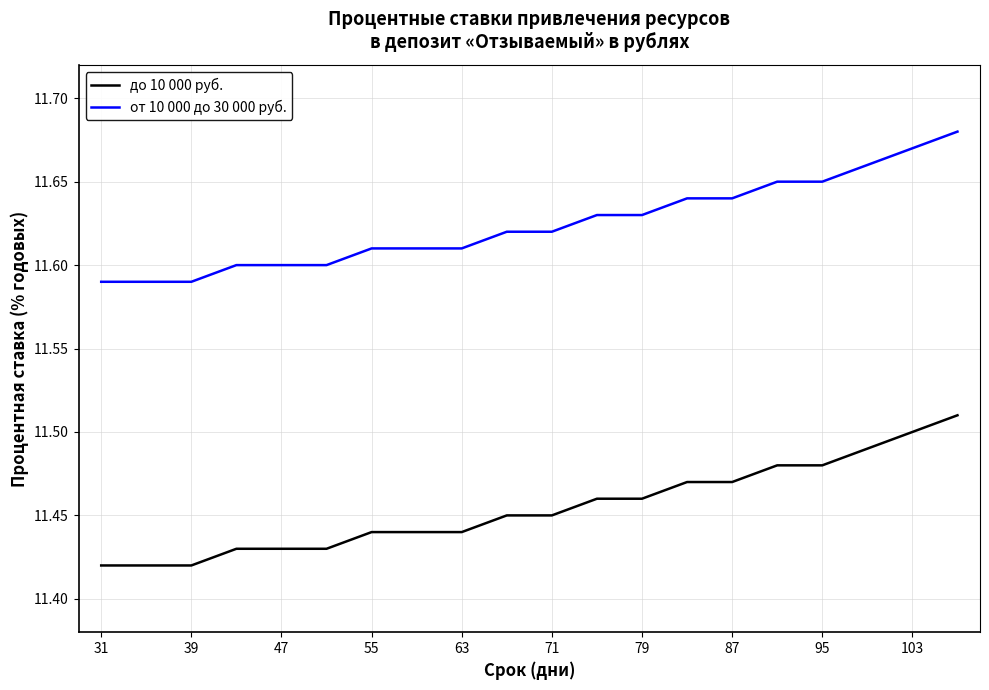

True or false: до 10 000 руб. and от 10 000 до 30 000 руб. intersect in this chart.

False